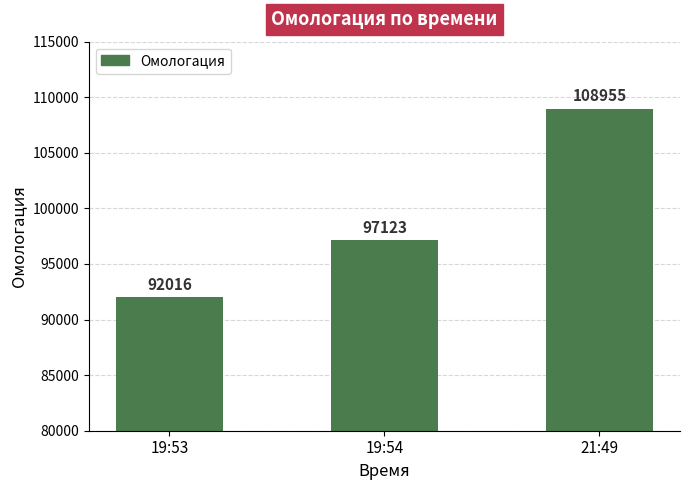

Rank the categories by value from highest to lowest.

21:49, 19:54, 19:53